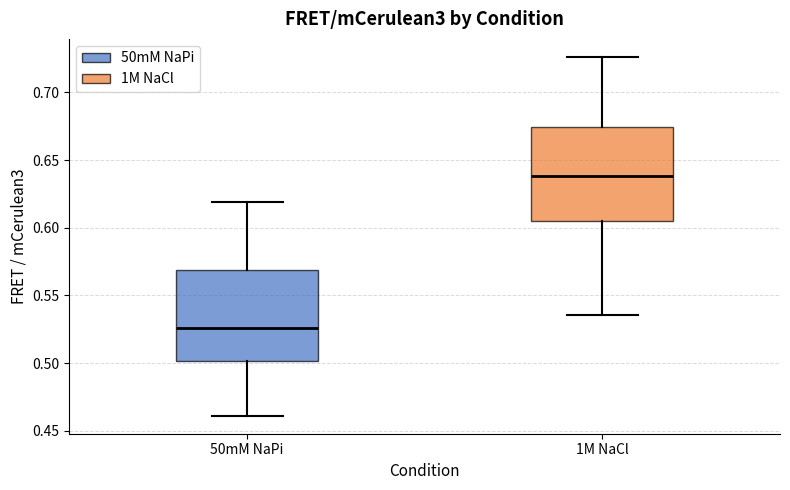

Reading left to right, read every box against the y-axis: the position of its median line, the range the box covers, and the ends of its whiskers. The values are not printed on the chart, so give them approximately, as read against the axis.

50mM NaPi: median 0.525, box 0.500 to 0.570, whiskers 0.460 to 0.620
1M NaCl: median 0.640, box 0.605 to 0.675, whiskers 0.535 to 0.725